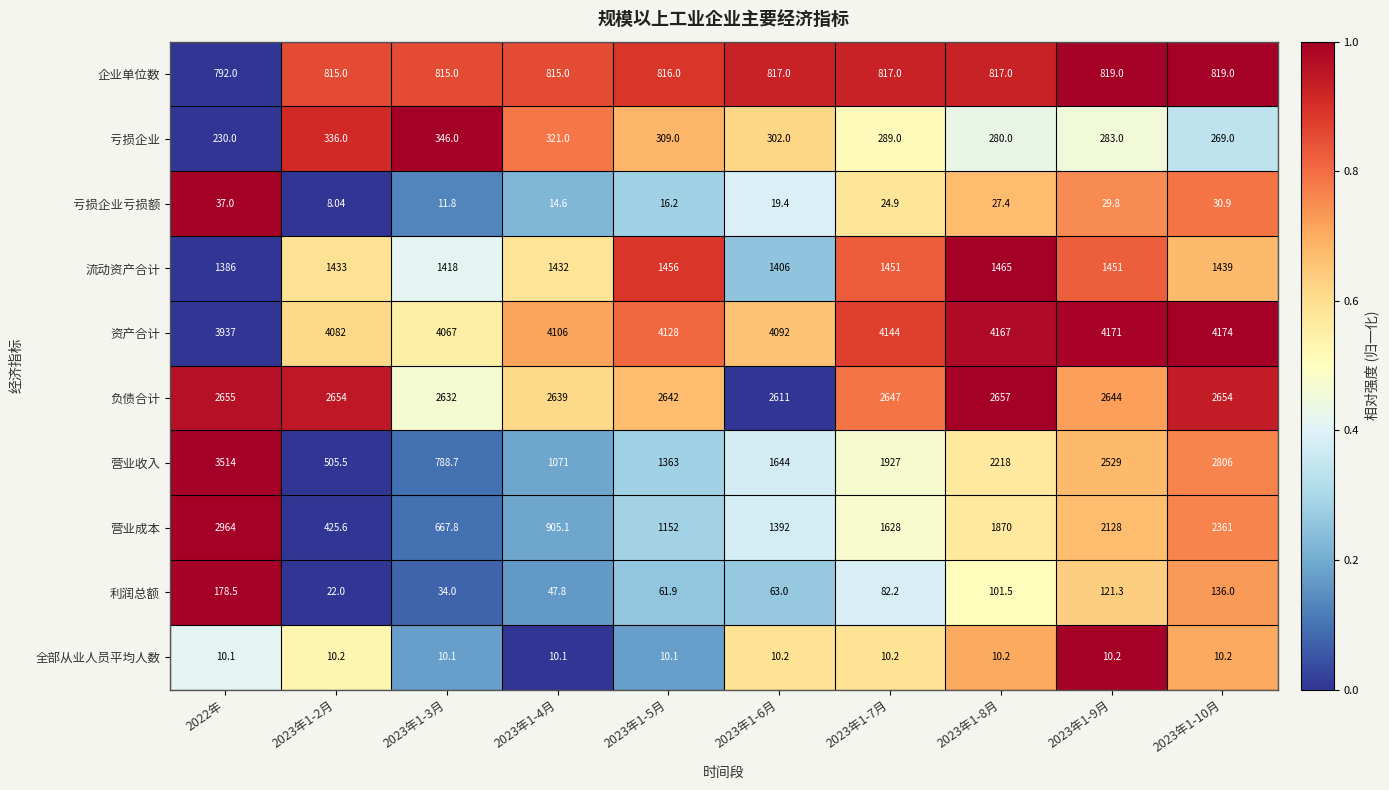

Is the value of 亏损企业亏损额 at 2023年1-9月 greater than the value of 利润总额 at 2023年1-6月?

No